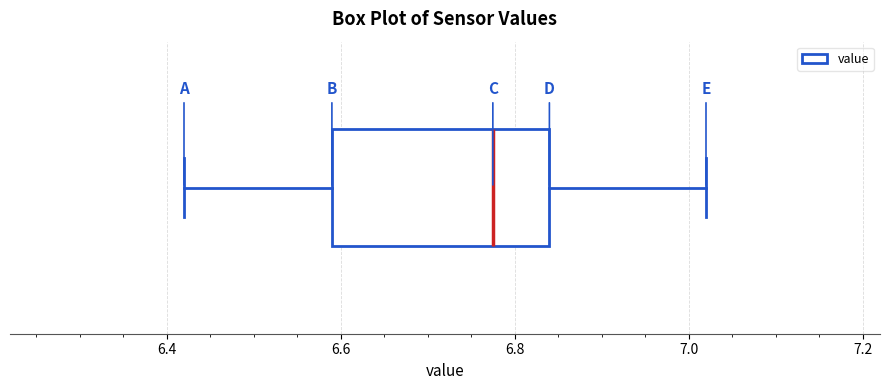

Transcribe this box plot: give where the median line is, the range the box spans, and where the two whiskers end, as read against the x-axis. The values are not printed on the chart, so give them approximately, as read against the axis.

median 6.78, box 6.60 to 6.84, whiskers 6.42 to 7.02